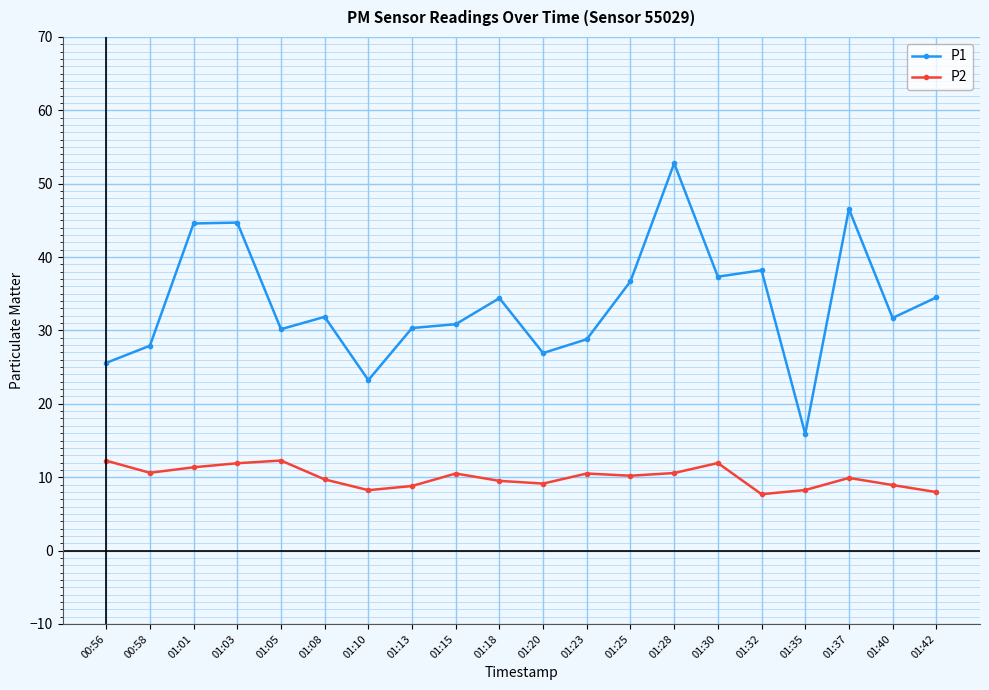

What is the average value of the P1 series?

33.6